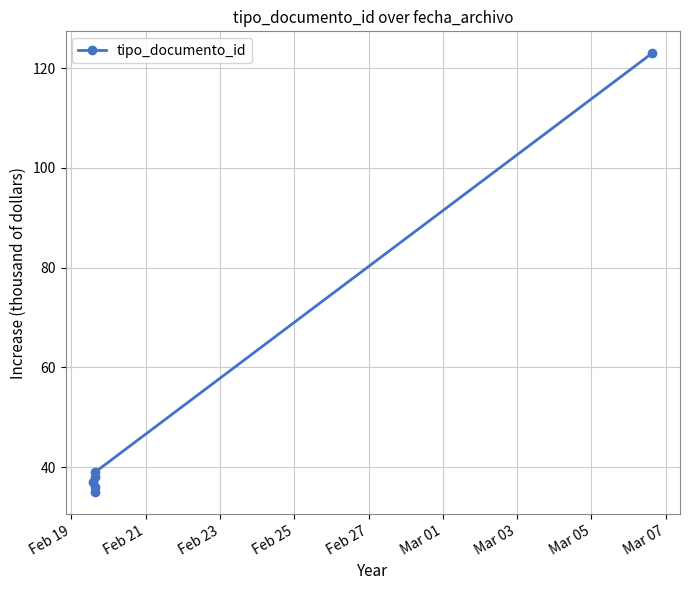

How many lines are shown in the chart?

1